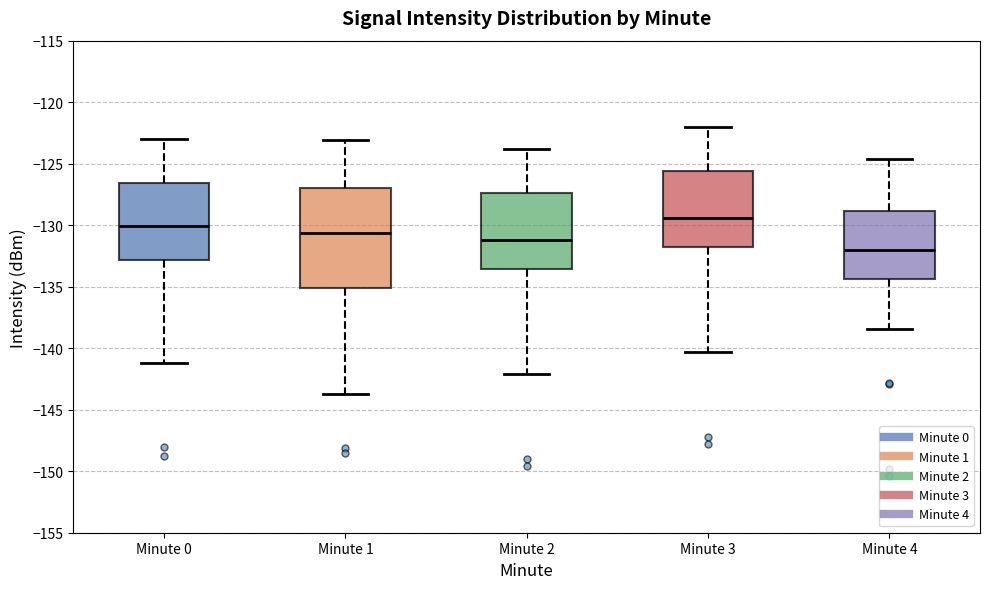

Reading left to right, transcribe this box plot: for each box, give where its median line is, the range the box spans, and where its two whiskers end, as read against the y-axis. The values are not printed on the chart, so give them approximately, as read against the axis.

Minute 0: median -130.0, box -133.0 to -126.5, whiskers -141.0 to -123.0
Minute 1: median -130.5, box -135.0 to -127.0, whiskers -143.5 to -123.0
Minute 2: median -131.0, box -133.5 to -127.5, whiskers -142.0 to -124.0
Minute 3: median -129.5, box -132.0 to -125.5, whiskers -140.5 to -122.0
Minute 4: median -132.0, box -134.5 to -129.0, whiskers -138.5 to -124.5